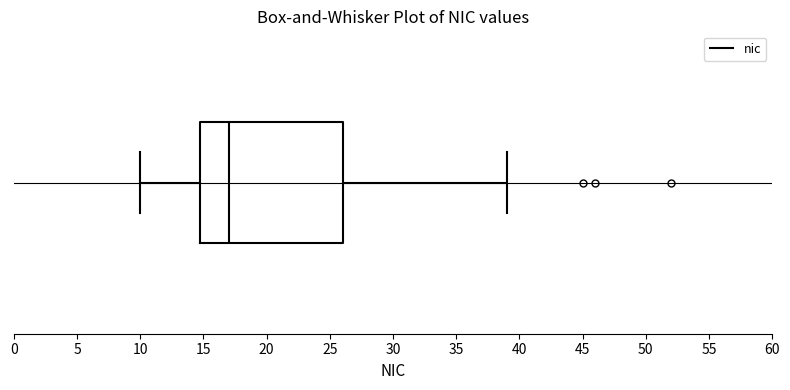

Transcribe this box plot: give where the median line is, the range the box spans, and where the two whiskers end, as read against the x-axis. The values are not printed on the chart, so give them approximately, as read against the axis.

median 17, box 15 to 26, whiskers 10 to 39